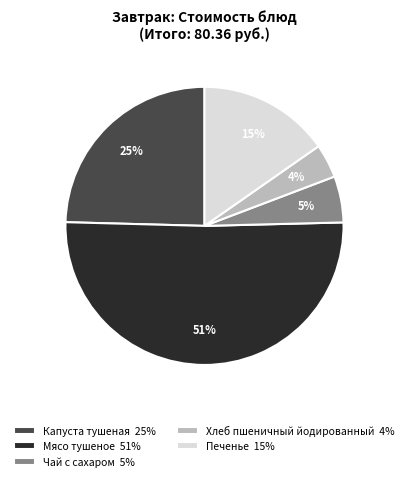

Rank the categories by value from highest to lowest.

Мясо тушеное, Капуста тушеная, Печенье, Чай с сахаром, Хлеб пшеничный йодированный